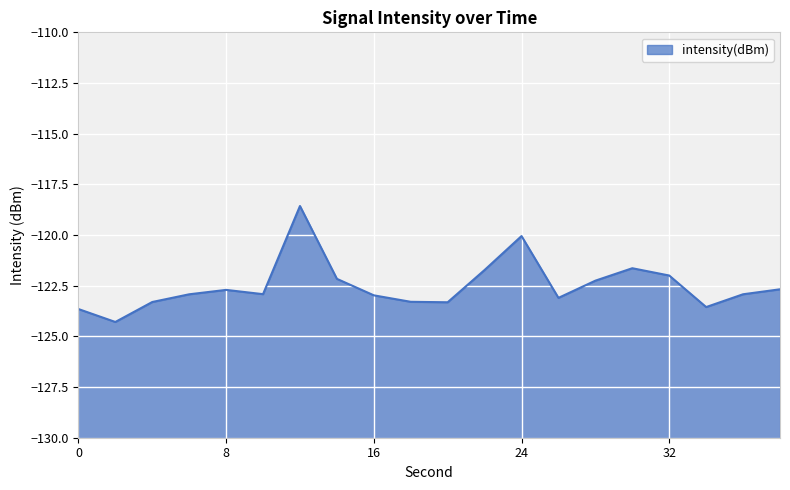

What is the difference between the maximum and second lowest values?

5.1